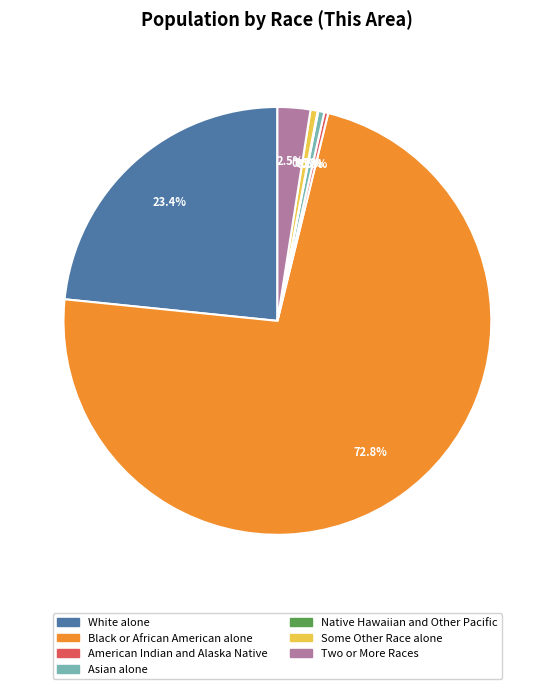

Does Black or African American alone represent more than half of the total?

Yes